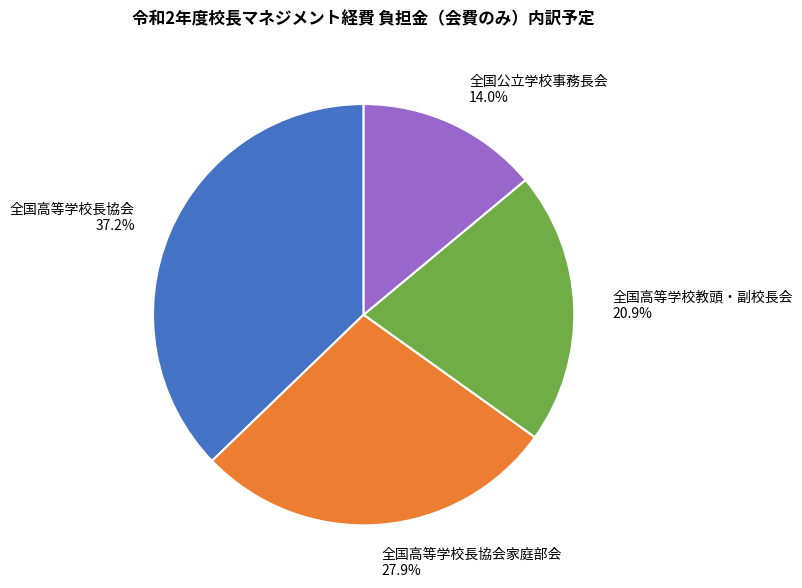

True or false: 全国高等学校長協会家庭部会 accounts for 40% of the total.

False